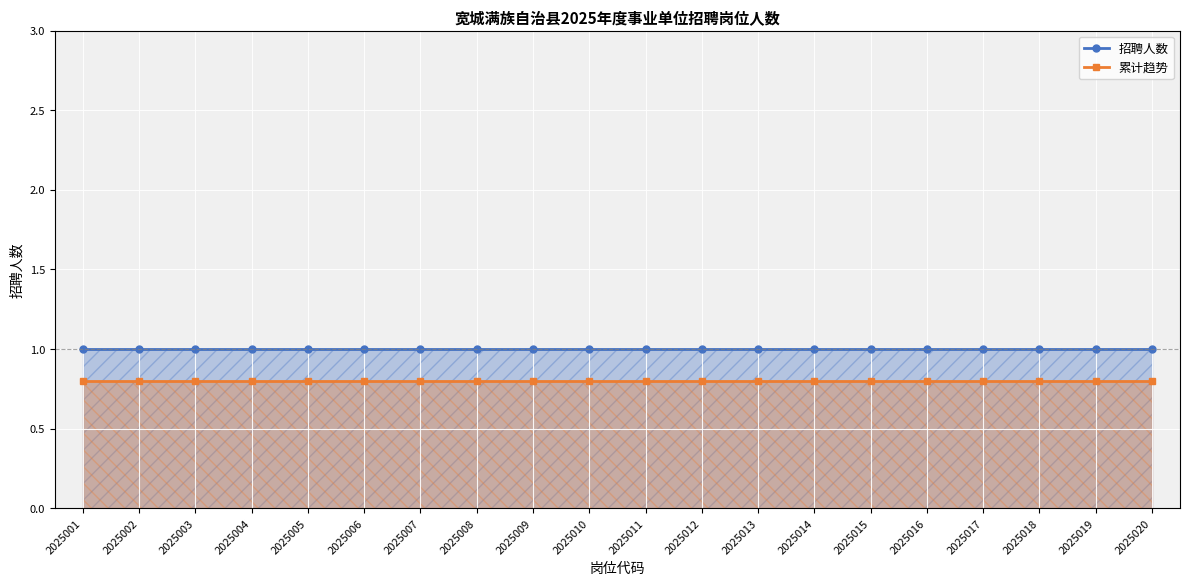

Between 2025004 and 2025008, which is larger?

2025004